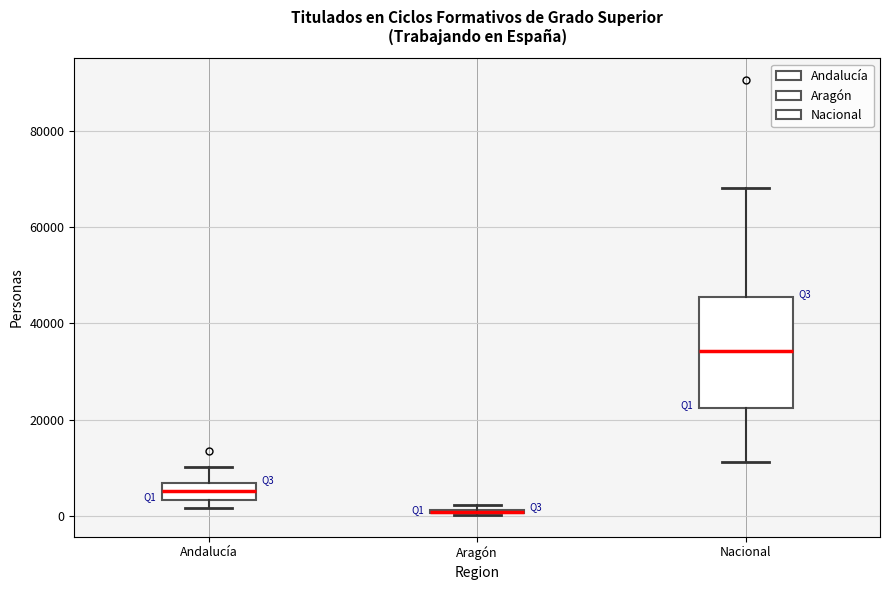

Where does the upper whisker of the box for Andalucía end on the y-axis? The values are not printed on the chart, so give them approximately, as read against the axis.

10000